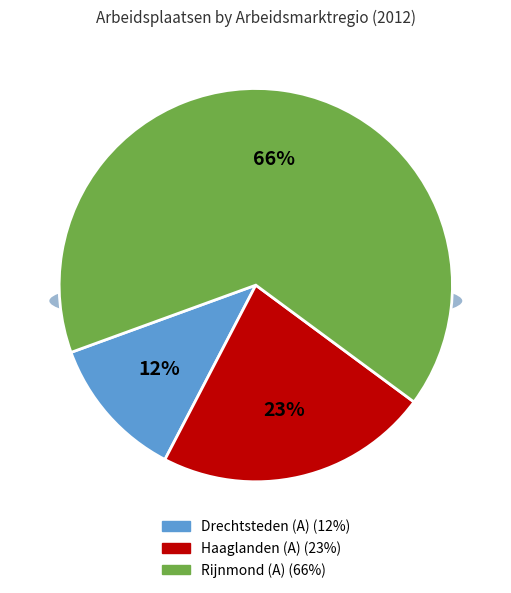

To the nearest percent, what is the difference between the largest and smallest slice percentages?

54%